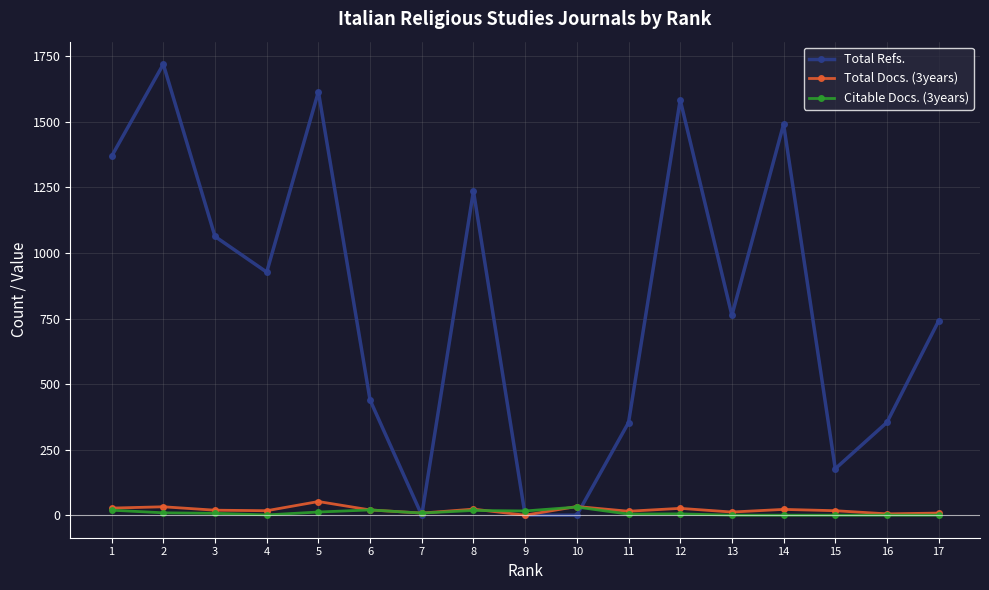

Which series has the largest range (max minus min)?

Total Refs.